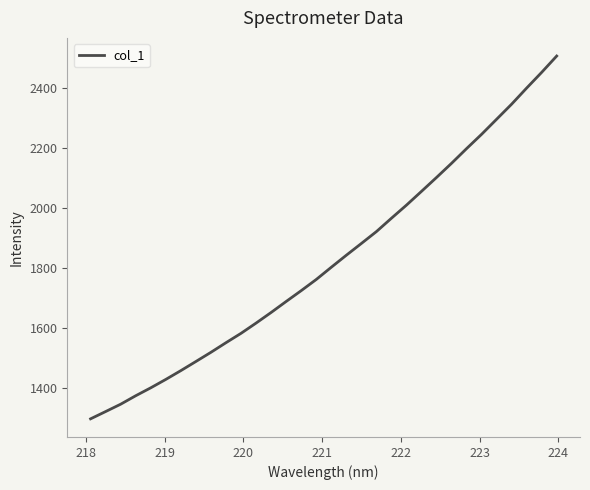

What is the difference between the maximum and minimum values?

1208.9